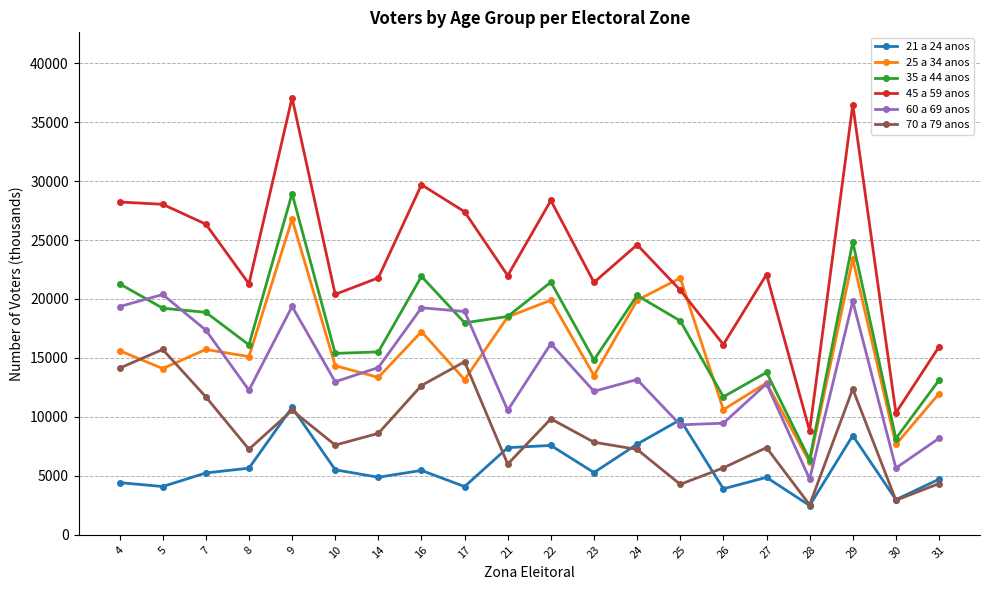

The value of 45 a 59 anos at 25 is 20753. True or false?

True